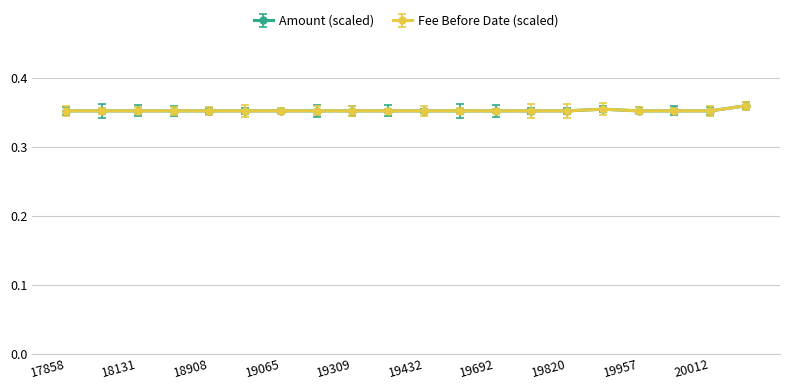

Does the chart display data point markers on the line(s)?

Yes